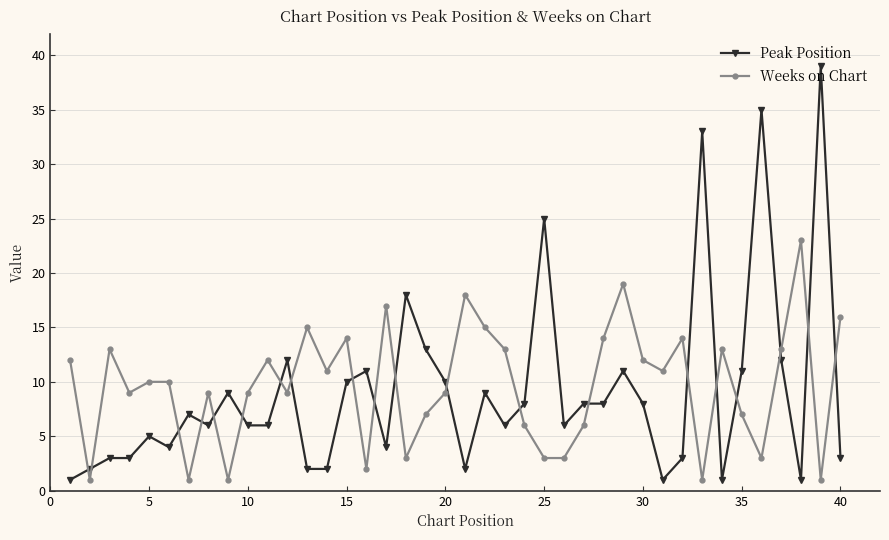

What is the value of the Peak Position point at the 39th from the left?

39